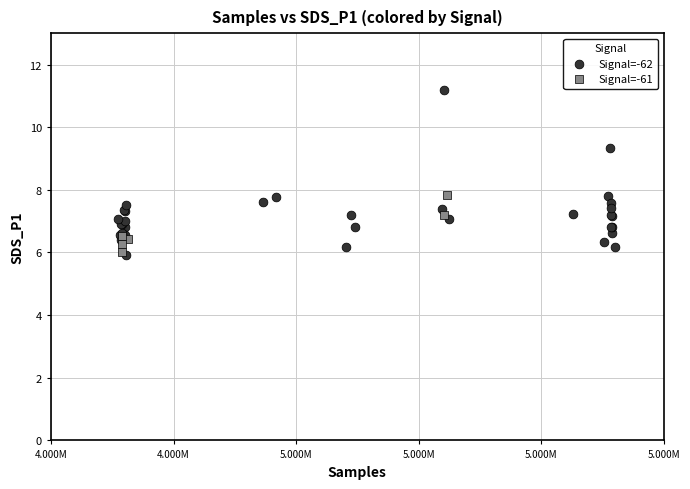

Which series has the largest Y range (max minus min)?

Signal=-62